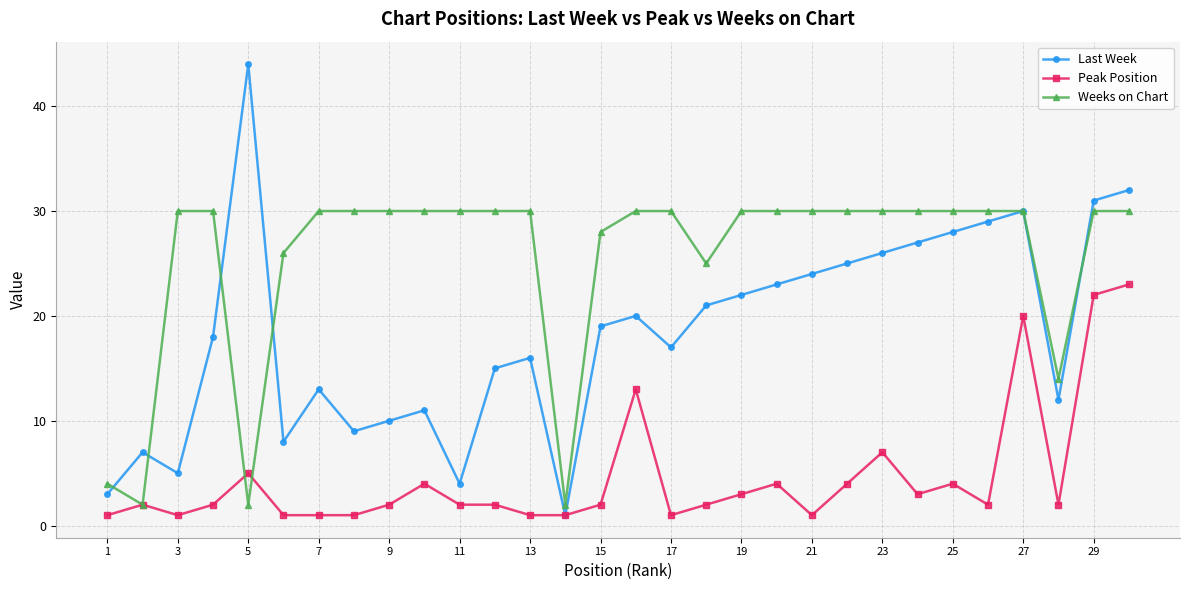

List the series in order of their peak value, lowest first.

Peak Position, Weeks on Chart, Last Week